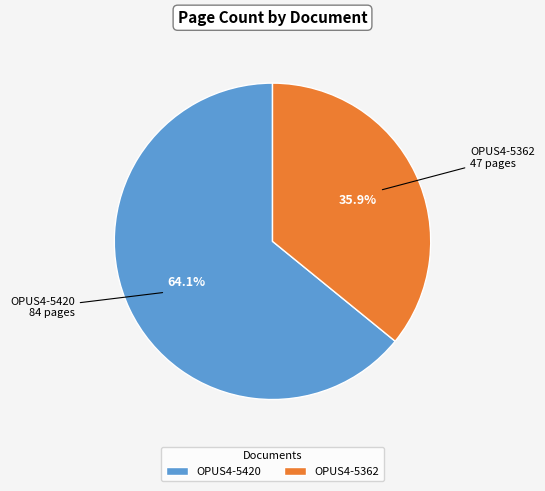

Is it true that OPUS4-5420 is 64% of the pie?

True